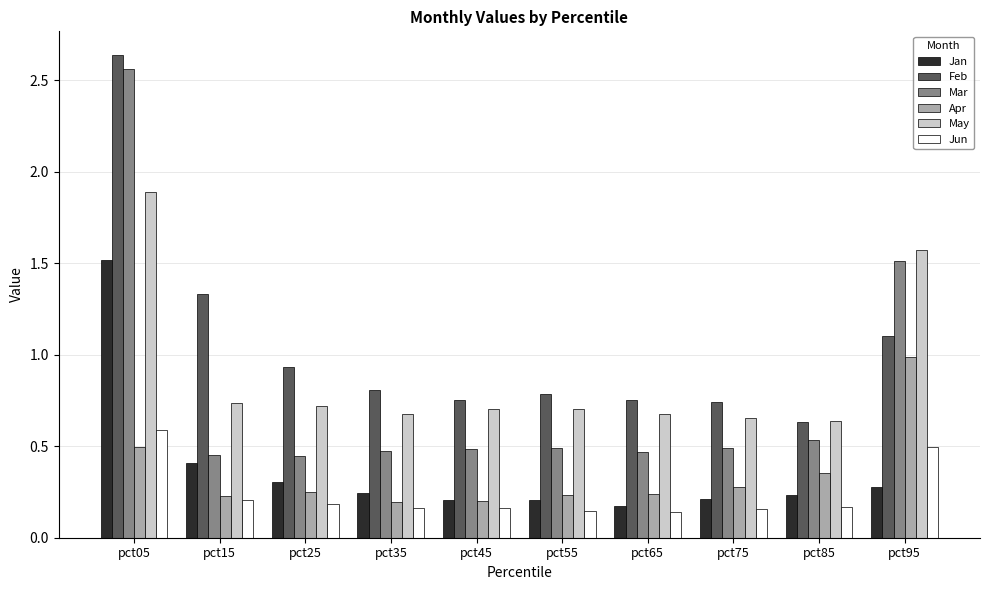

Which label corresponds to the largest value in the chart?

pct05